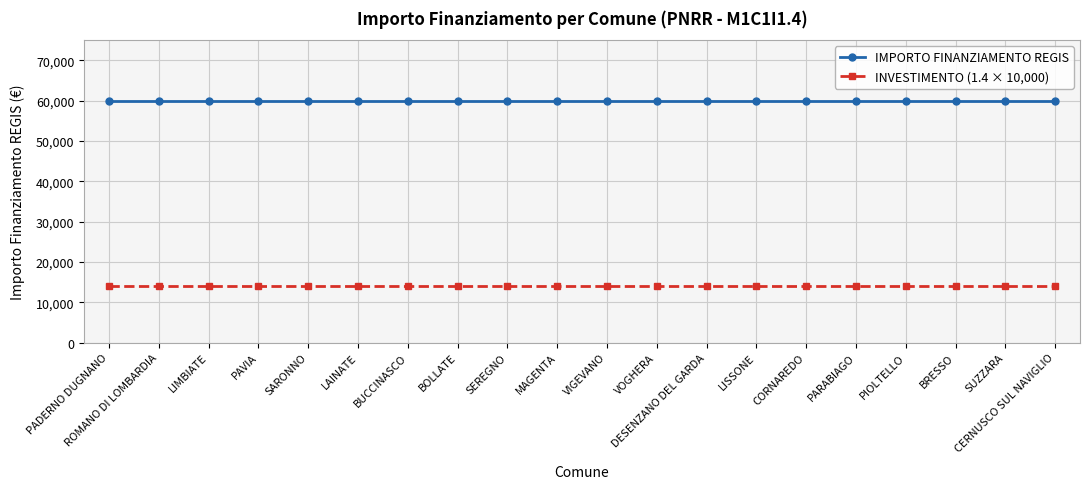

List the series in order of their overall mean, highest first.

IMPORTO FINANZIAMENTO REGIS, INVESTIMENTO (1.4 × 10,000)